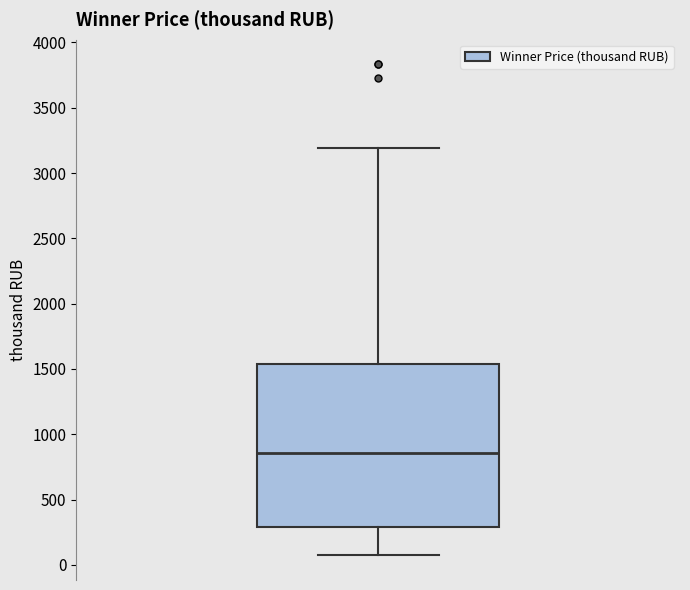

Where is the lower edge of the box on the y-axis? The values are not printed on the chart, so give them approximately, as read against the axis.

300